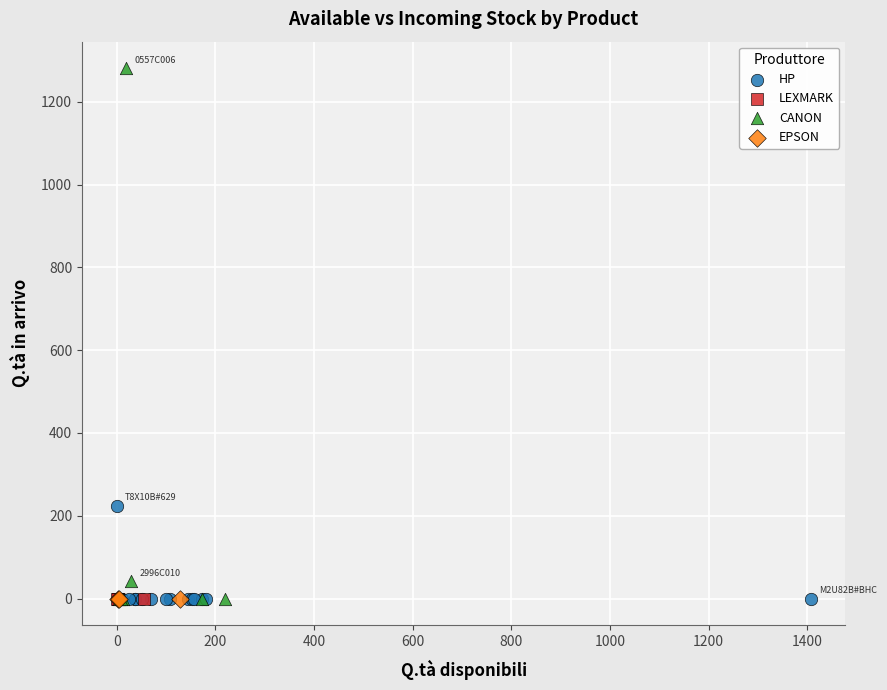

Which series contains the highest Y value?

CANON